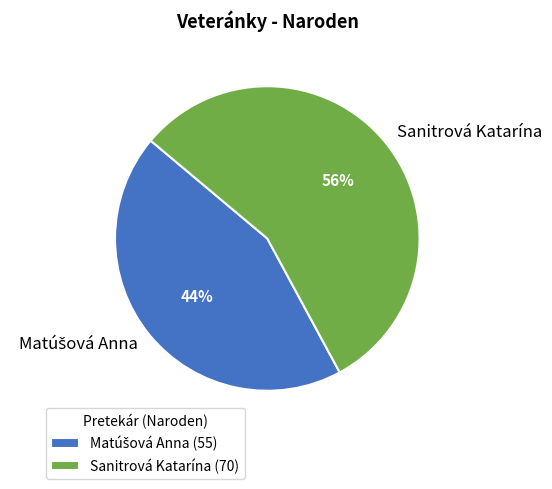

Is there a majority slice in this chart?

Yes